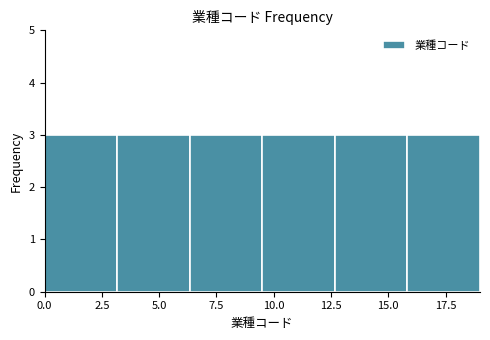

Reading left to right, transcribe this chart: for each bar, give the range it covers on the x-axis and its height. Neither the bar edges nor the heights are printed on the chart, so give them approximately, as read against the axes.

0.0 to 3.0: 3
3.0 to 6.5: 3
6.5 to 9.5: 3
9.5 to 12.5: 3
12.5 to 16.0: 3
16.0 to 19.0: 3